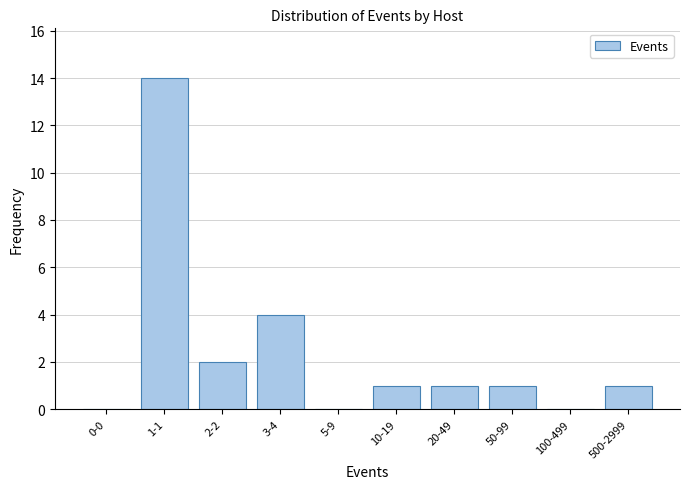

Reading left to right, extract all data points from this chart.

0-0=0	1-1=14	2-2=2	3-4=4	5-9=0	10-19=1	20-49=1	50-99=1	100-499=0	500-2999=1